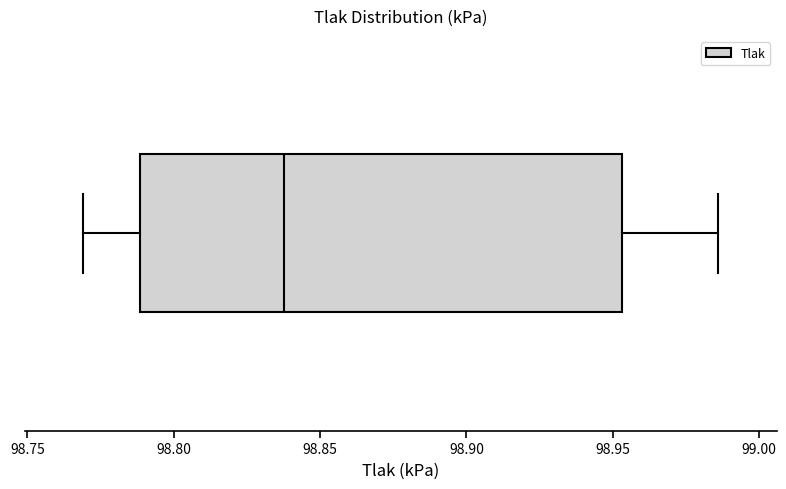

Read this box plot against the x-axis: the position of the median line, the range covered by the box, and the ends of both whiskers. The values are not printed on the chart, so give them approximately, as read against the axis.

median 98.840, box 98.790 to 98.955, whiskers 98.770 to 98.985